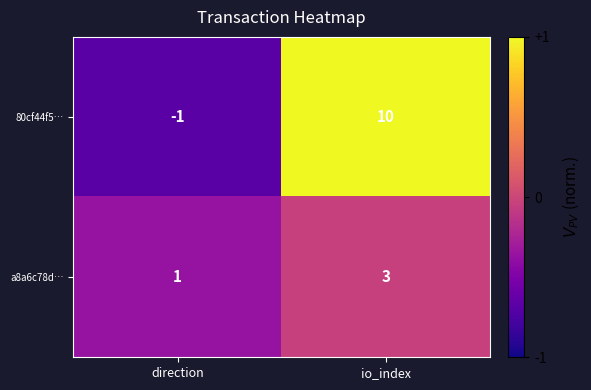

What is the smallest value displayed?

-1